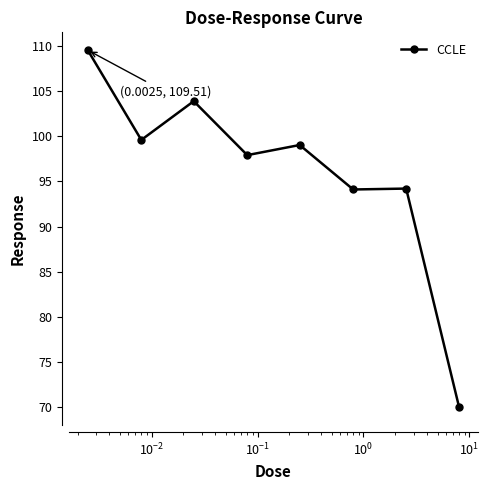

True or false: there are more than 0 points higher than both neighbors.

True